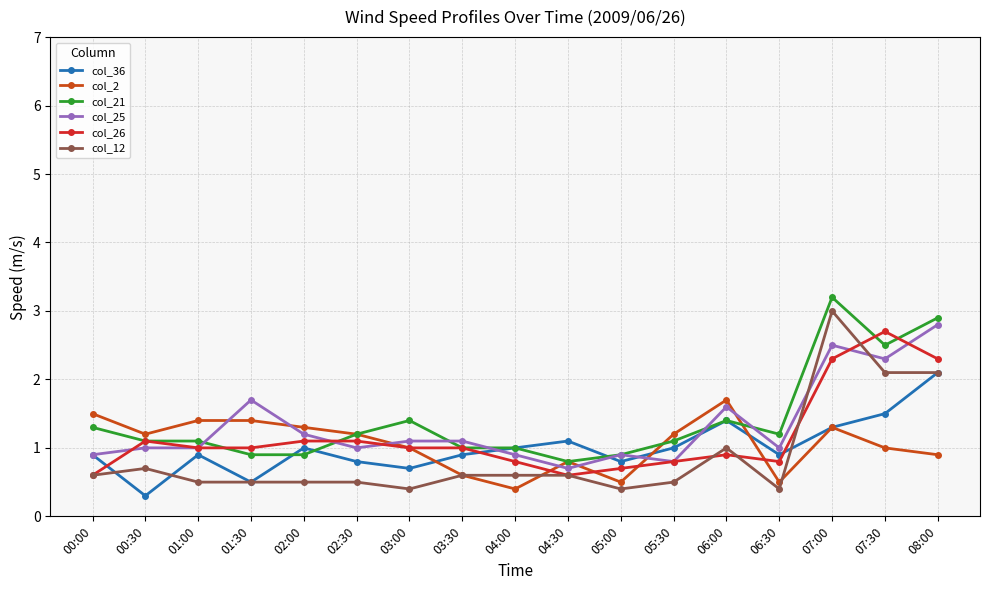

Does the chart have visible grid lines?

Yes